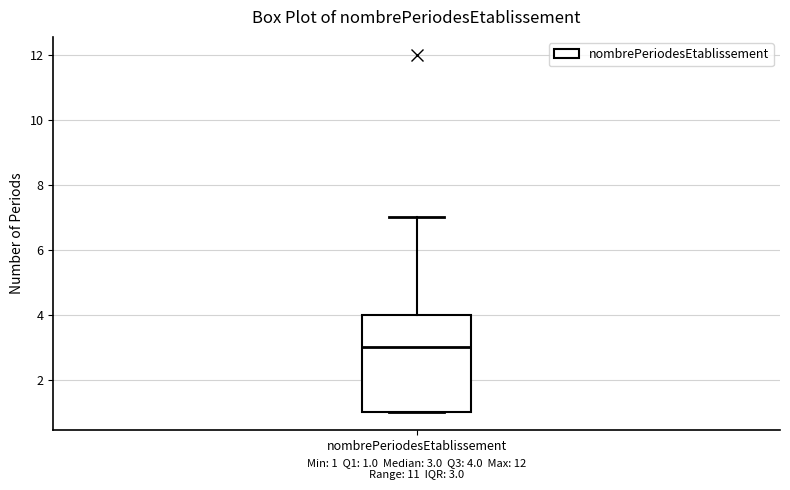

Read this box plot against the y-axis: the position of the median line, the range covered by the box, and the ends of both whiskers. The values are not printed on the chart, so give them approximately, as read against the axis.

median 3, box 1 to 4, whiskers 1 to 7